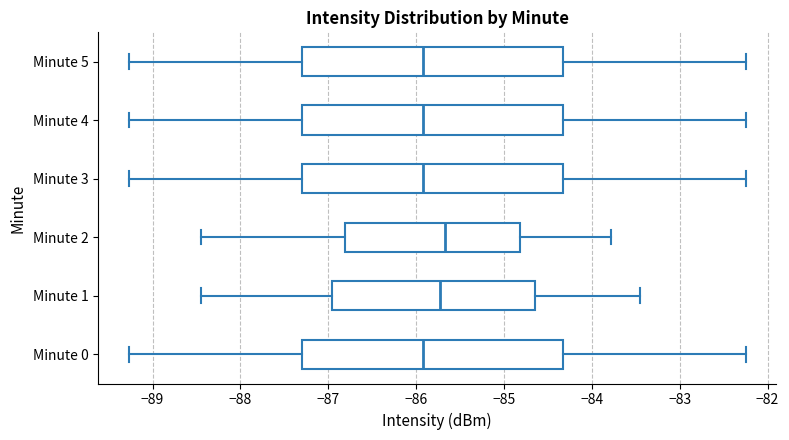

Where does the median line of the box for Minute 2 sit on the x-axis? The values are not printed on the chart, so give them approximately, as read against the axis.

-85.7